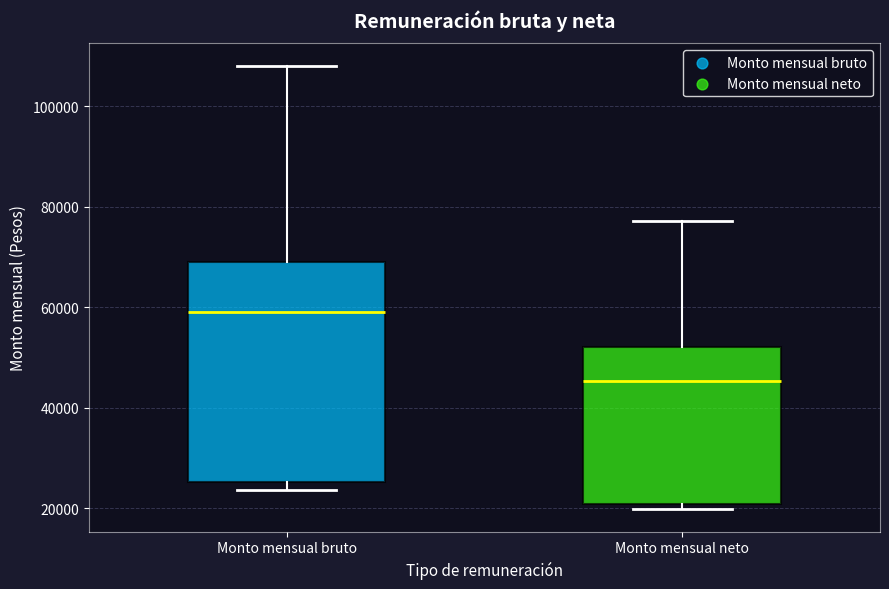

Reading left to right, read every box against the y-axis: the position of its median line, the range the box covers, and the ends of its whiskers. The values are not printed on the chart, so give them approximately, as read against the axis.

Monto mensual bruto: median 60000, box 26000 to 68000, whiskers 24000 to 108000
Monto mensual neto: median 46000, box 20000 to 52000, whiskers 20000 (just below the box's lower edge) to 78000